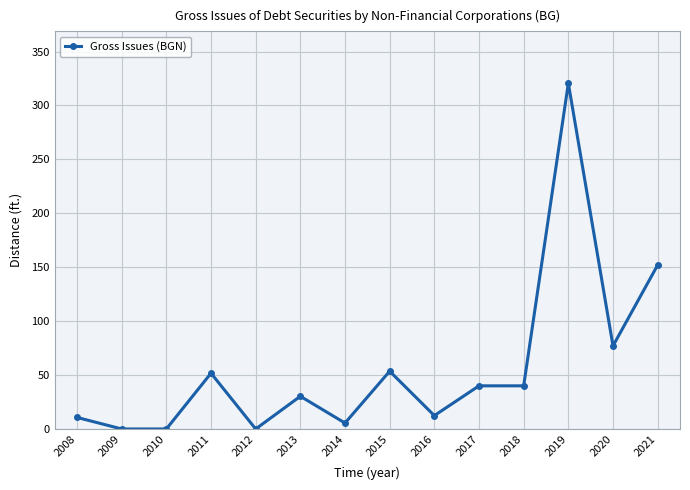

Which has a higher value, 2019 or 2015?

2019